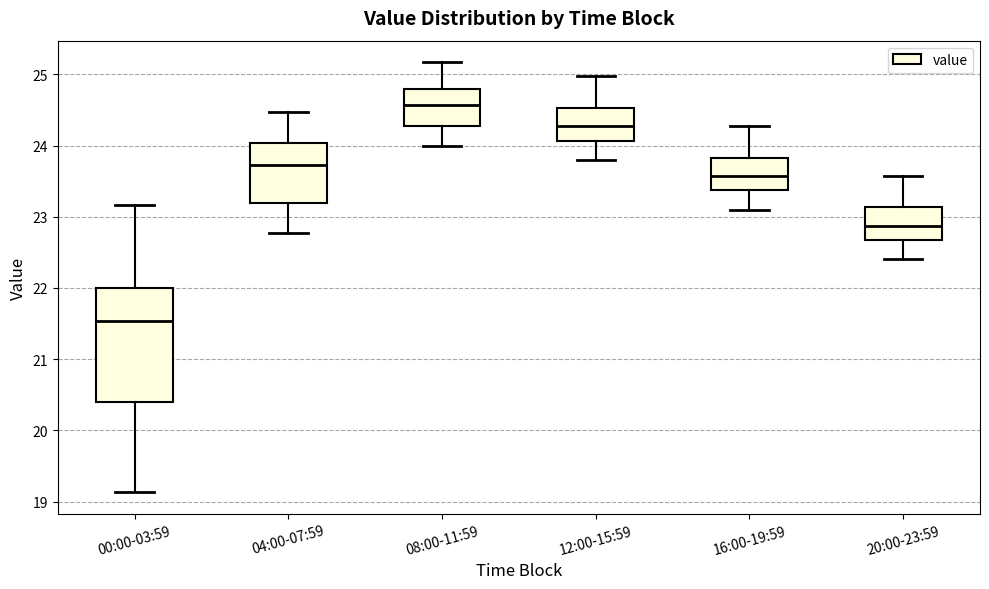

Reading left to right, transcribe this box plot: for each box, give where its median line is, the range the box spans, and where its two whiskers end, as read against the y-axis. The values are not printed on the chart, so give them approximately, as read against the axis.

00:00-03:59: median 21.5, box 20.4 to 22.0, whiskers 19.1 to 23.2
04:00-07:59: median 23.7, box 23.2 to 24.0, whiskers 22.8 to 24.5
08:00-11:59: median 24.6, box 24.3 to 24.8, whiskers 24.0 to 25.2
12:00-15:59: median 24.3, box 24.1 to 24.5, whiskers 23.8 to 25.0
16:00-19:59: median 23.6, box 23.4 to 23.8, whiskers 23.1 to 24.3
20:00-23:59: median 22.9, box 22.7 to 23.1, whiskers 22.4 to 23.6